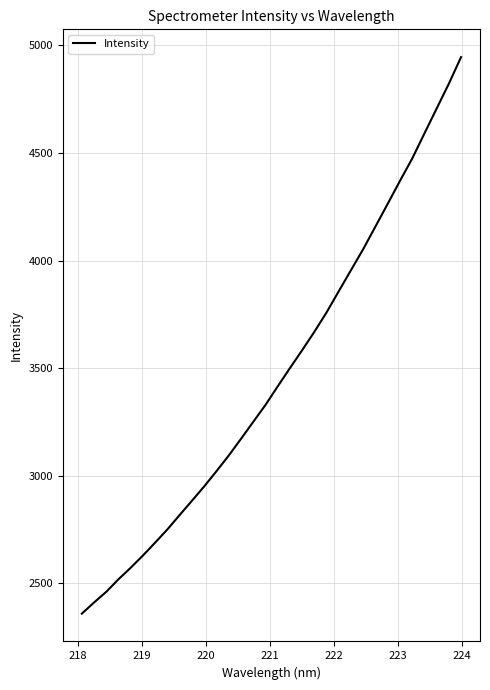

What is the maximum value shown in the chart?

4945.8